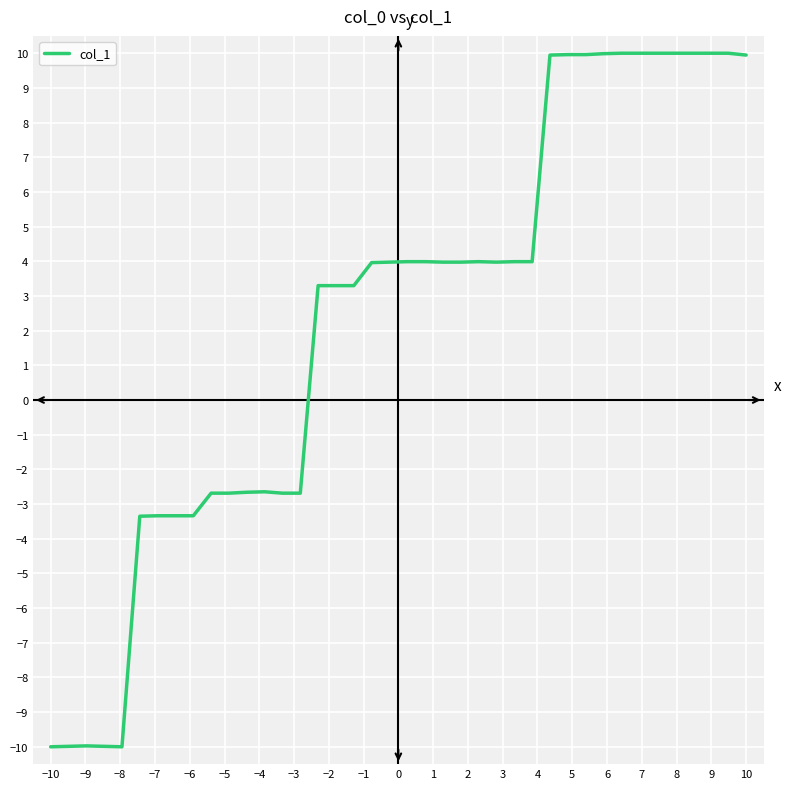

What is the difference between the maximum and minimum values?

20.0